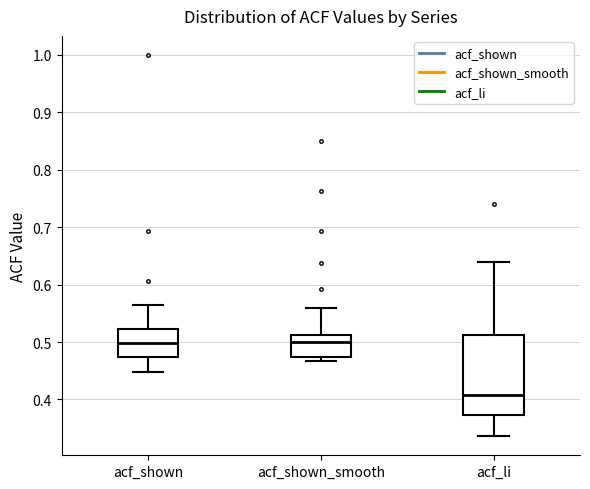

Where is the upper edge of the box for acf_shown_smooth on the y-axis? The values are not printed on the chart, so give them approximately, as read against the axis.

0.51